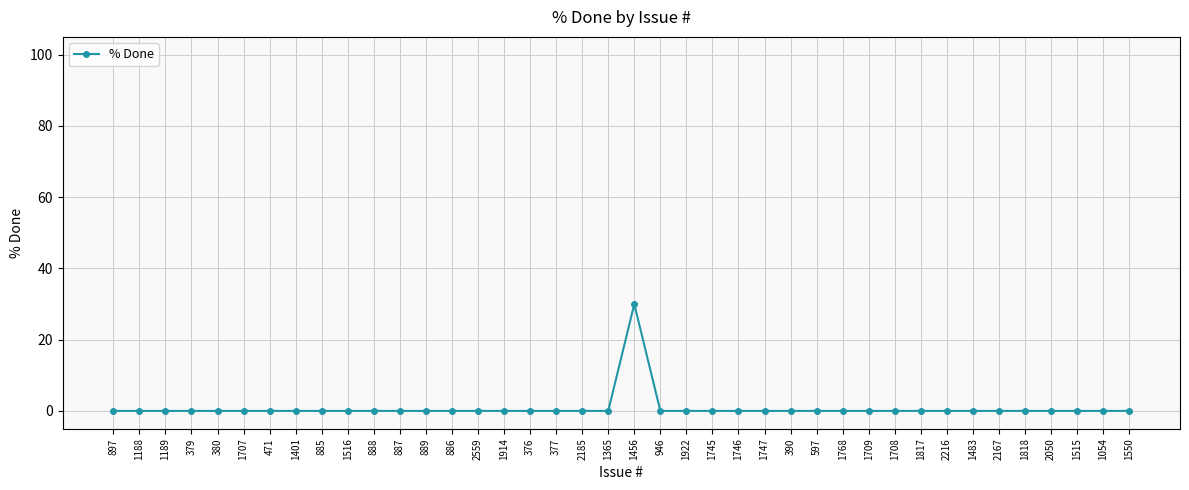

How many lines are shown in the chart?

1